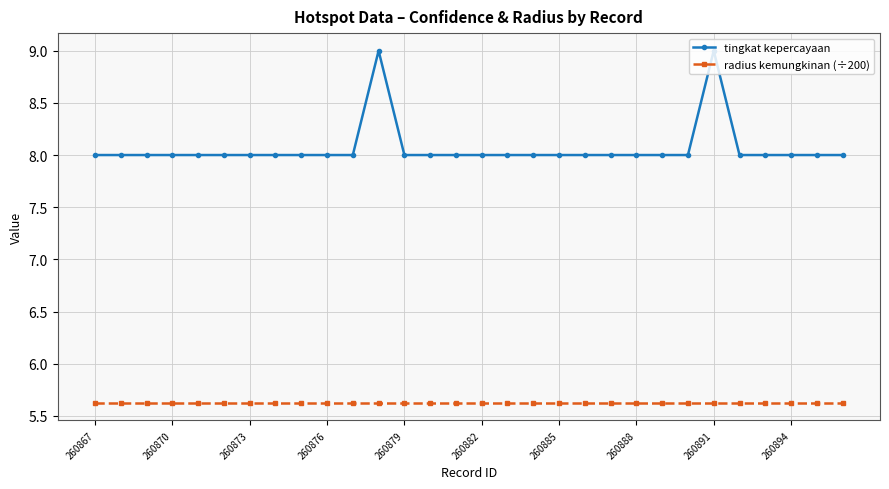

Which series has the widest spread of values?

tingkat kepercayaan